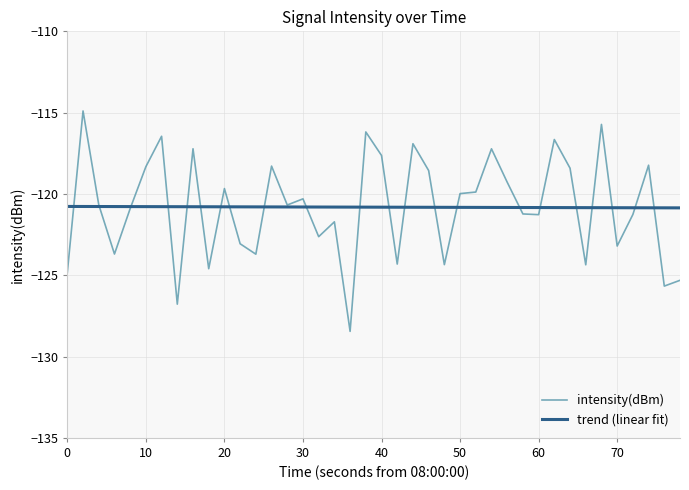

List the series in order of their peak value, lowest first.

trend (linear fit), intensity(dBm)